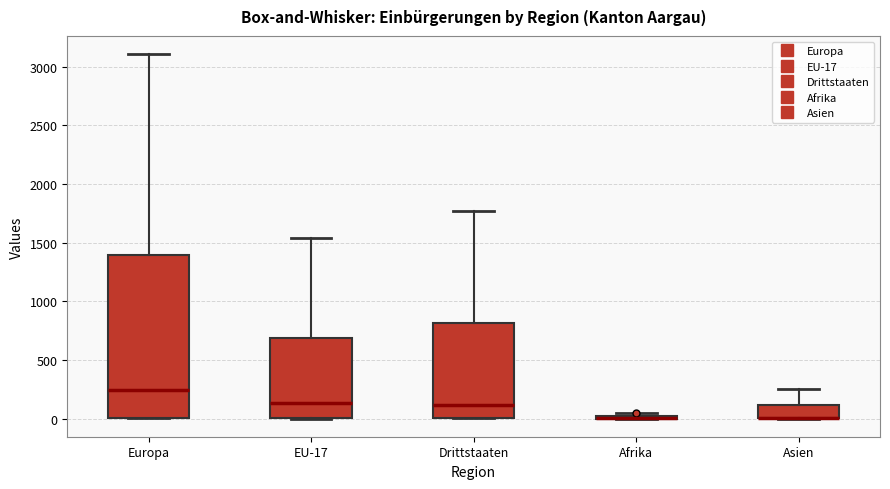

Where does the median line of the box for Drittstaaten sit on the y-axis? The values are not printed on the chart, so give them approximately, as read against the axis.

100